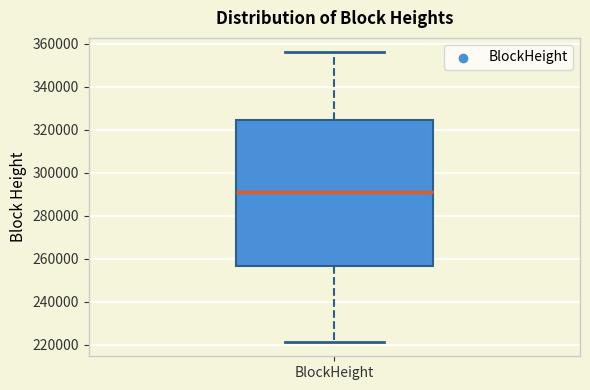

Transcribe this box plot: give where the median line is, the range the box spans, and where the two whiskers end, as read against the y-axis. The values are not printed on the chart, so give them approximately, as read against the axis.

median 292000, box 256000 to 324000, whiskers 222000 to 356000